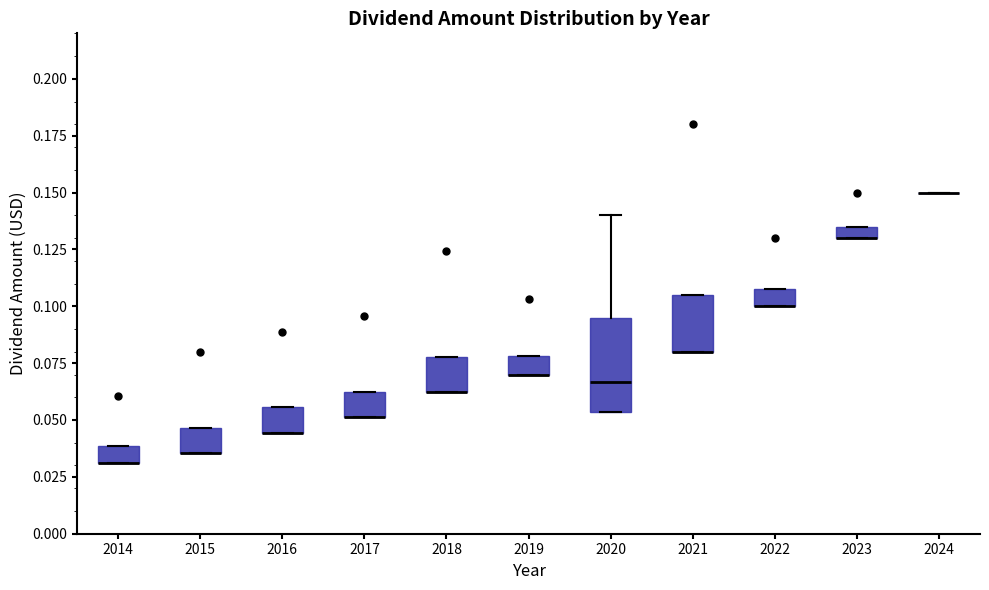

Where is the lower edge of the box at x = 2017 on the y-axis? The values are not printed on the chart, so give them approximately, as read against the axis.

0.050